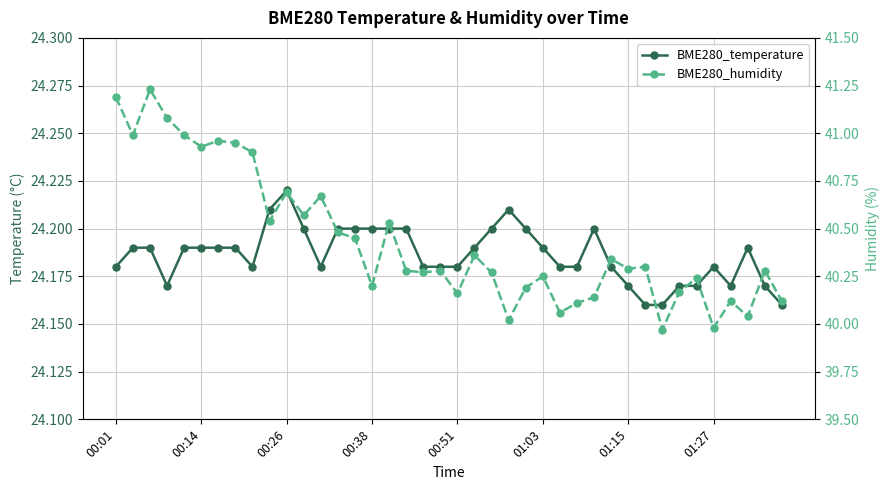

How many interior local valleys does the BME280_humidity series have?

13